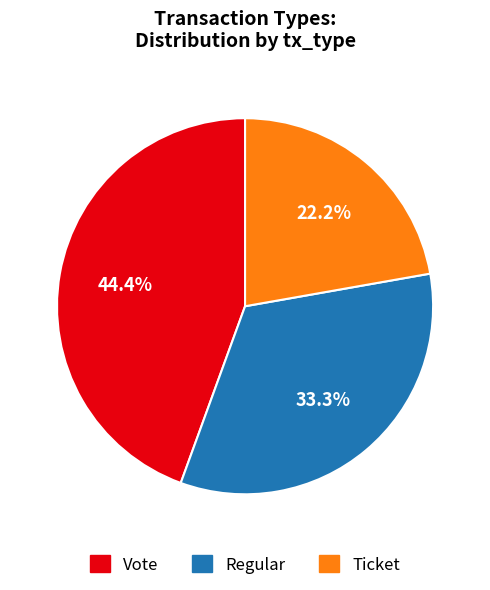

Is there any slice that represents more than half of the pie?

No